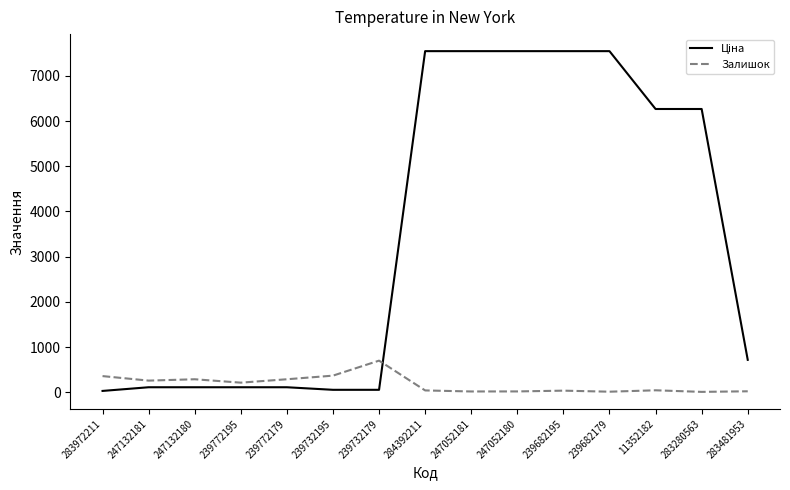

What is the maximum value shown in the chart?

7545.9